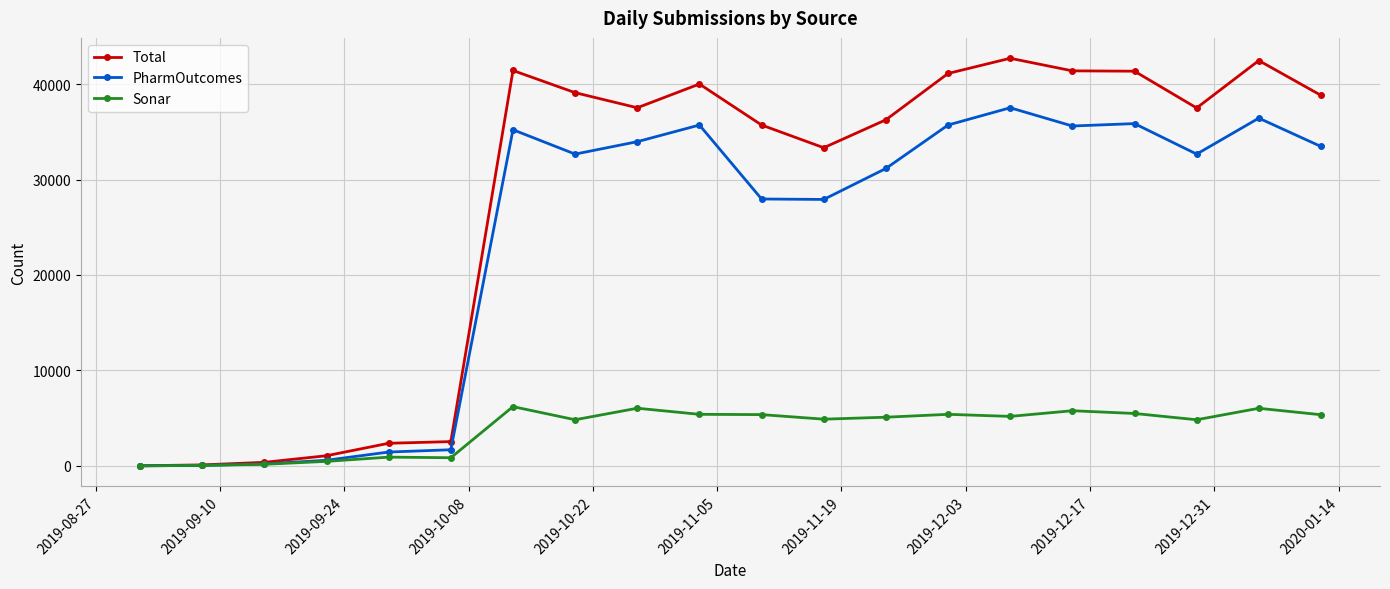

How many categories are shown in the chart?

20